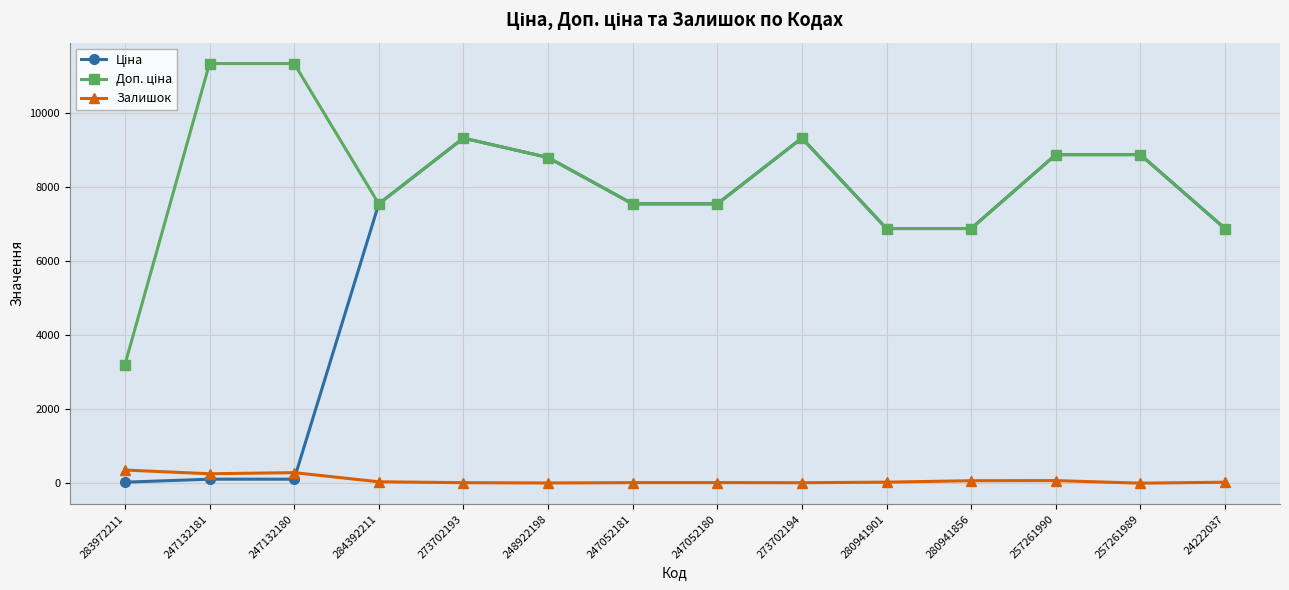

At how many categories does at least one series exceed 6632?

13